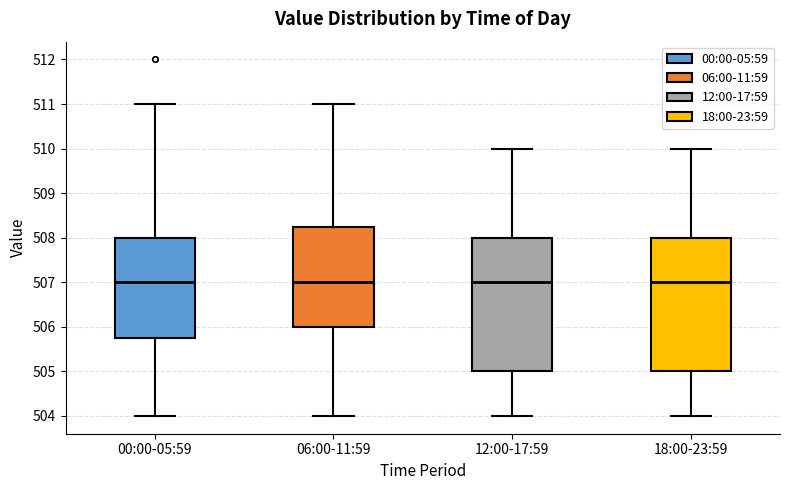

Reading left to right, transcribe this box plot: for each box, give where its median line is, the range the box spans, and where its two whiskers end, as read against the y-axis. The values are not printed on the chart, so give them approximately, as read against the axis.

00:00-05:59: median 507.0, box 505.8 to 508.0, whiskers 504.0 to 511.0
06:00-11:59: median 507.0, box 506.0 to 508.3, whiskers 504.0 to 511.0
12:00-17:59: median 507.0, box 505.0 to 508.0, whiskers 504.0 to 510.0
18:00-23:59: median 507.0, box 505.0 to 508.0, whiskers 504.0 to 510.0